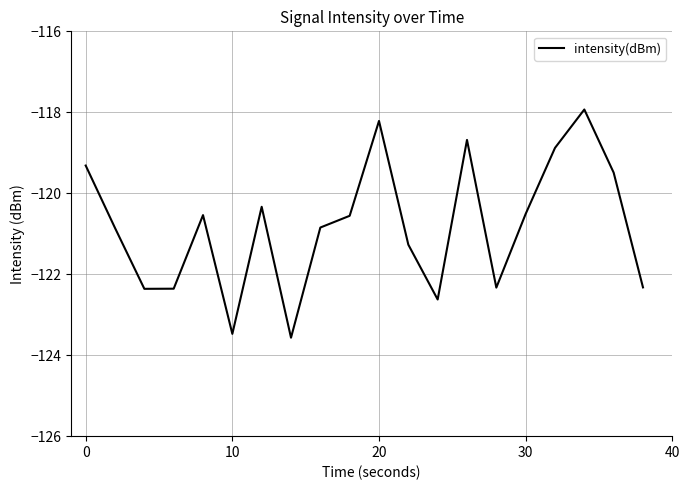

What is the difference between the maximum and minimum values?

5.6